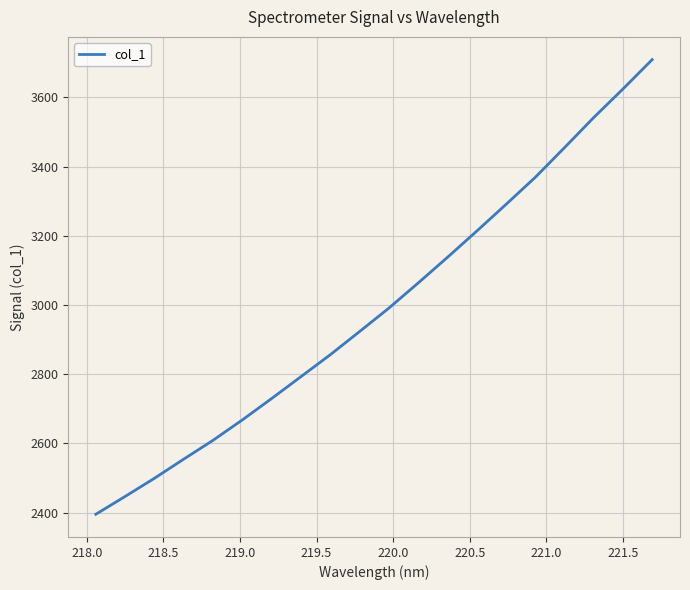

What is the maximum value shown in the chart?

3709.2